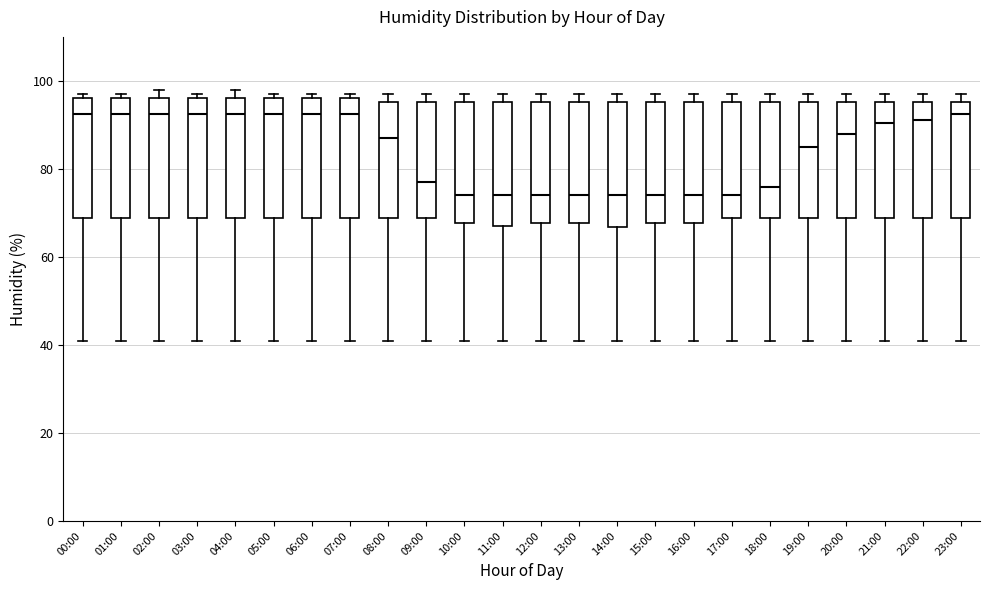

Reading left to right, transcribe this box plot: for each box, give where its median line is, the range the box spans, and where its two whiskers end, as read against the y-axis. The values are not printed on the chart, so give them approximately, as read against the axis.

00:00: median 92, box 68 to 96, whiskers 42 to 98
01:00: median 92, box 68 to 96, whiskers 42 to 98
02:00: median 92, box 68 to 96, whiskers 42 to 98
03:00: median 92, box 68 to 96, whiskers 42 to 98
04:00: median 92, box 68 to 96, whiskers 42 to 98
05:00: median 92, box 68 to 96, whiskers 42 to 98
06:00: median 92, box 68 to 96, whiskers 42 to 98
07:00: median 92, box 68 to 96, whiskers 42 to 98
08:00: median 88, box 68 to 96, whiskers 42 to 98
09:00: median 78, box 68 to 96, whiskers 42 to 98
10:00: median 74, box 68 to 96, whiskers 42 to 98
11:00: median 74, box 68 to 96, whiskers 42 to 98
12:00: median 74, box 68 to 96, whiskers 42 to 98
13:00: median 74, box 68 to 96, whiskers 42 to 98
14:00: median 74, box 66 to 96, whiskers 42 to 98
15:00: median 74, box 68 to 96, whiskers 42 to 98
16:00: median 74, box 68 to 96, whiskers 42 to 98
17:00: median 74, box 68 to 96, whiskers 42 to 98
18:00: median 76, box 68 to 96, whiskers 42 to 98
19:00: median 86, box 68 to 96, whiskers 42 to 98
20:00: median 88, box 68 to 96, whiskers 42 to 98
21:00: median 90, box 68 to 96, whiskers 42 to 98
22:00: median 92, box 68 to 96, whiskers 42 to 98
23:00: median 92, box 68 to 96, whiskers 42 to 98